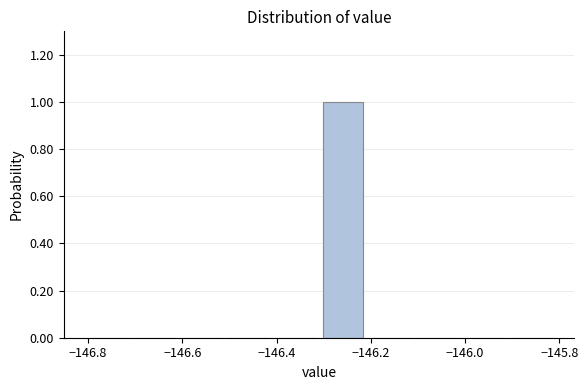

Which range on the x-axis has the tallest bar?

-146.31 to -146.21